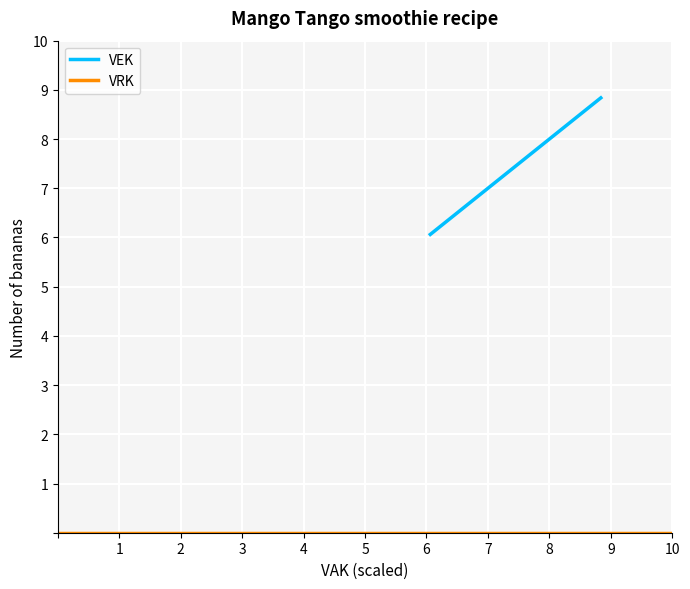

List the series in order of their overall mean, lowest first.

VRK, VEK